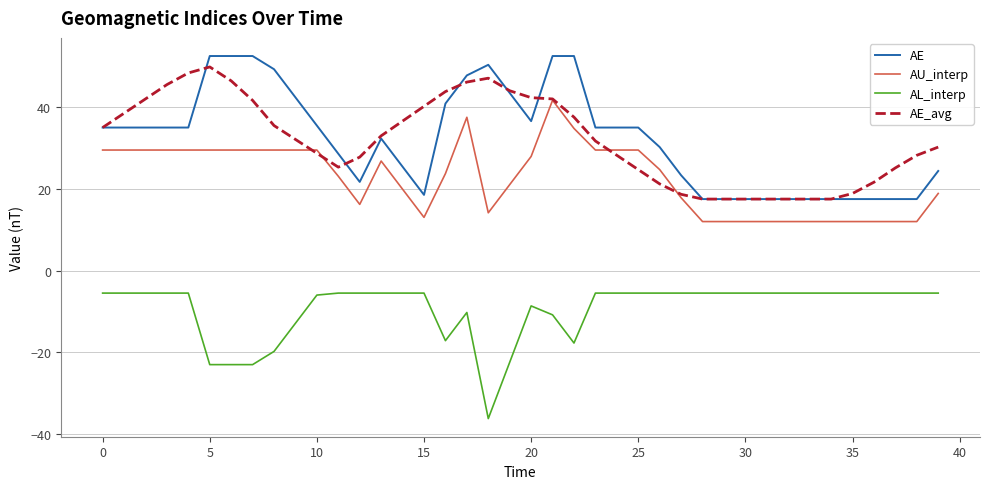

Which series has the largest range (max minus min)?

AE